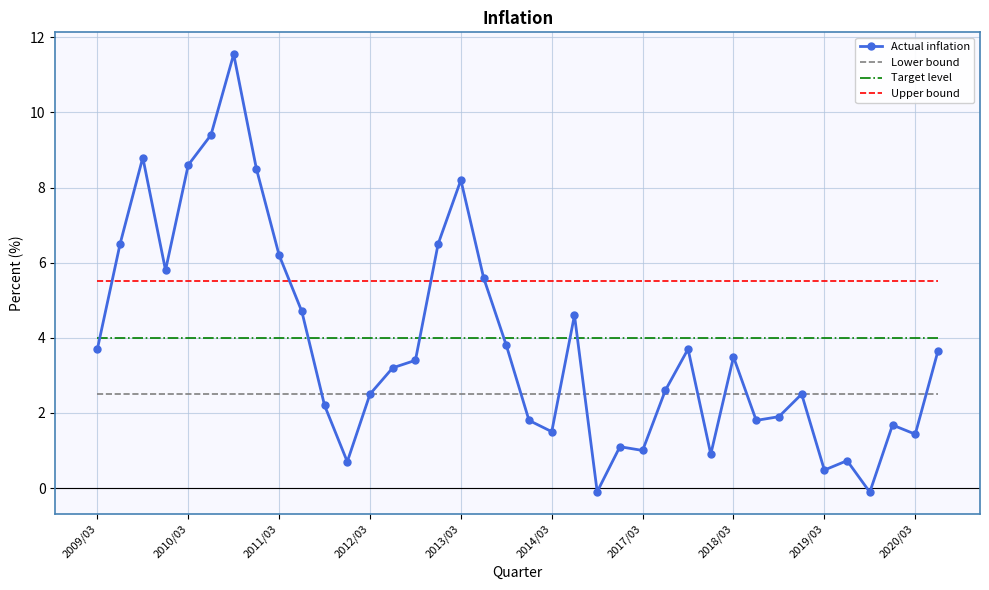

True or false: Upper bound and Lower bound cross at least once.

False